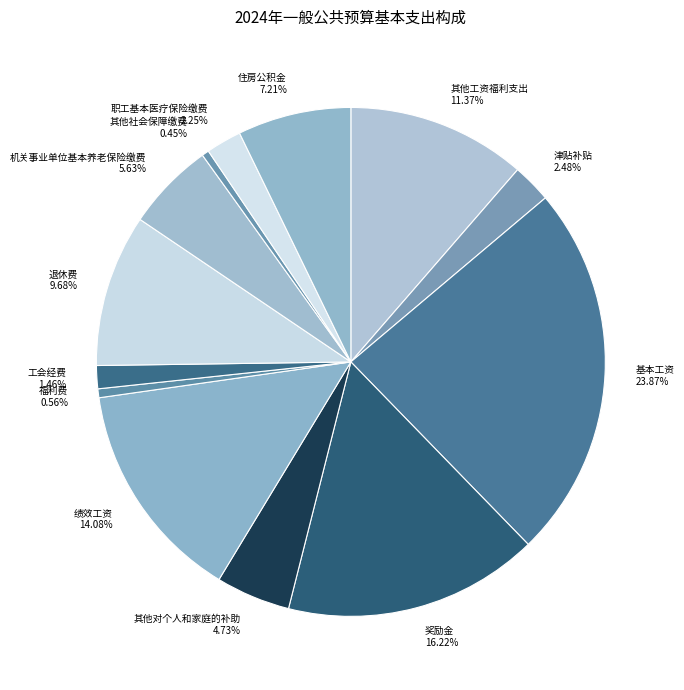

True or false: 津贴补贴 accounts for 2% of the total.

True